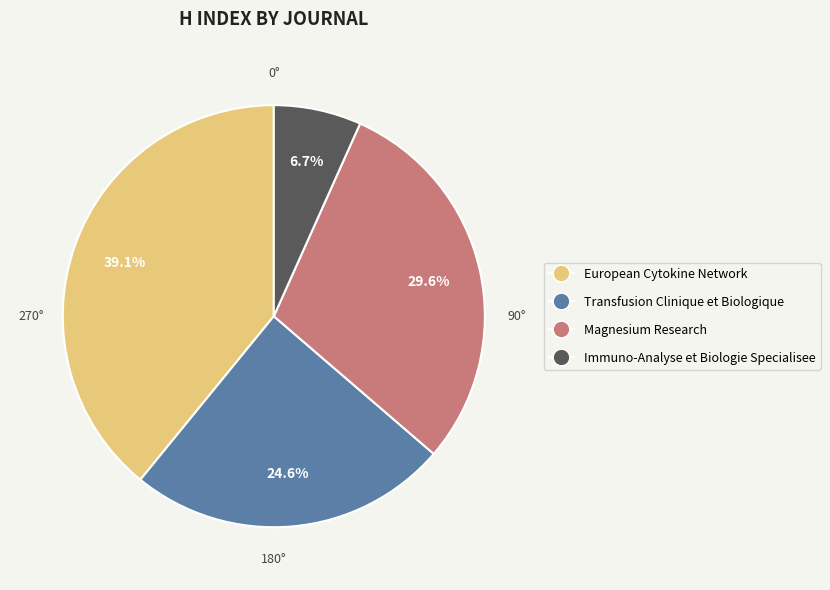

Does Immuno-Analyse et Biologie Specialisee represent more than half of the total?

No